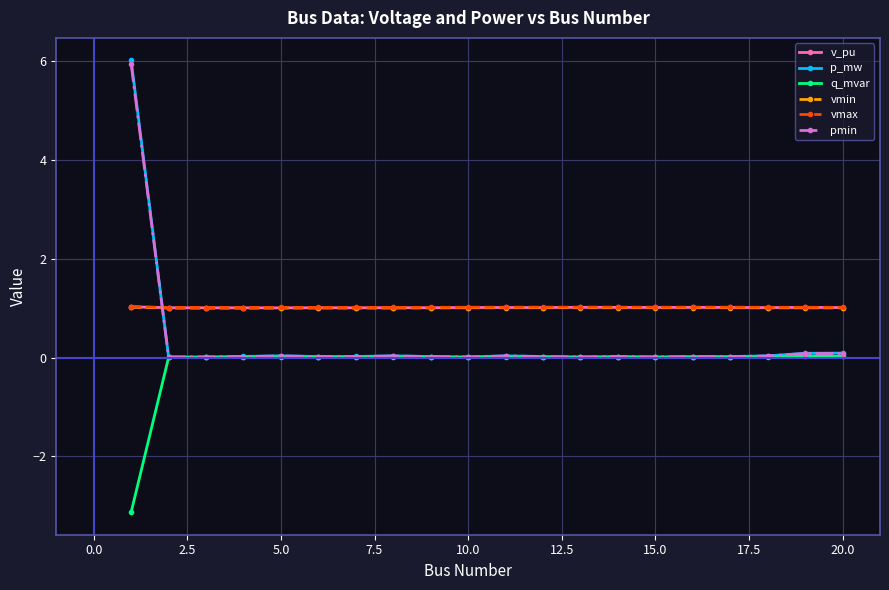

True or false: p_mw has more than 0 points higher than both neighbors.

True